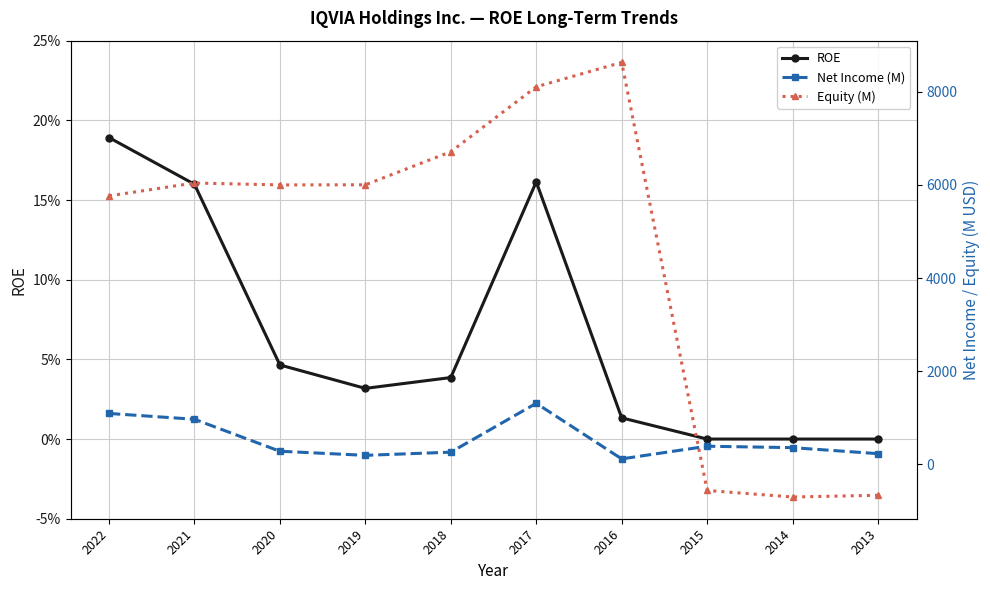

Which has a higher value, 2017 or 2013?

2017